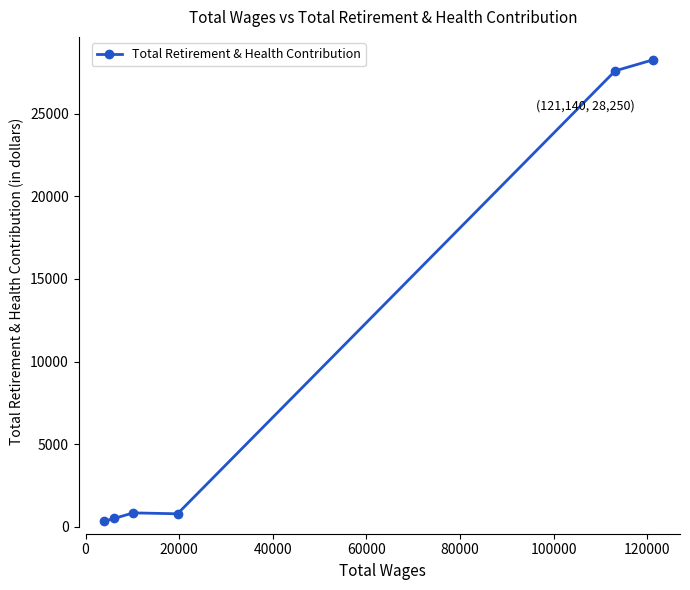

What is the minimum value shown in the chart?

321